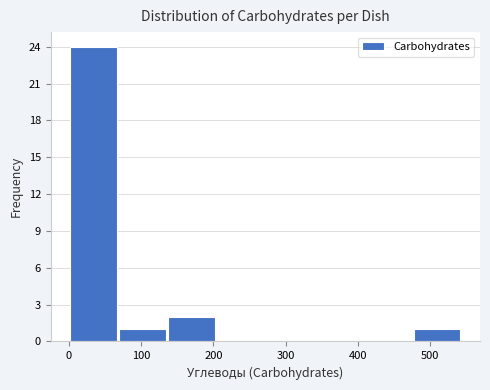

What is the height of the bar covering 476 to 544 on the x-axis? Neither the bar edges nor the heights are printed on the chart, so give them approximately, as read against the axes.

1